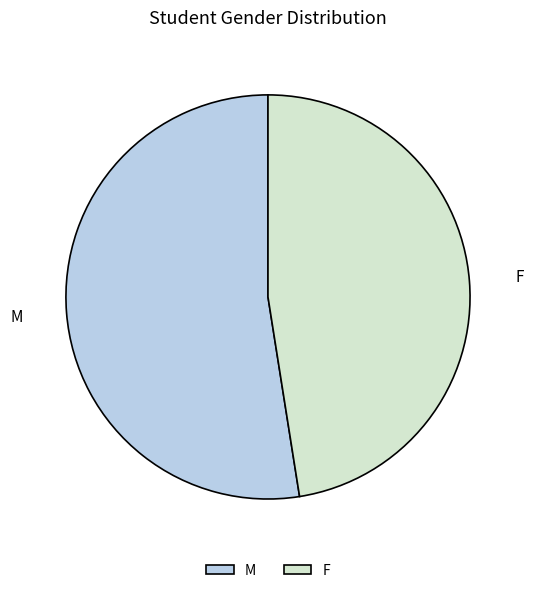

The F slice represents 41% of the pie. True or false?

False